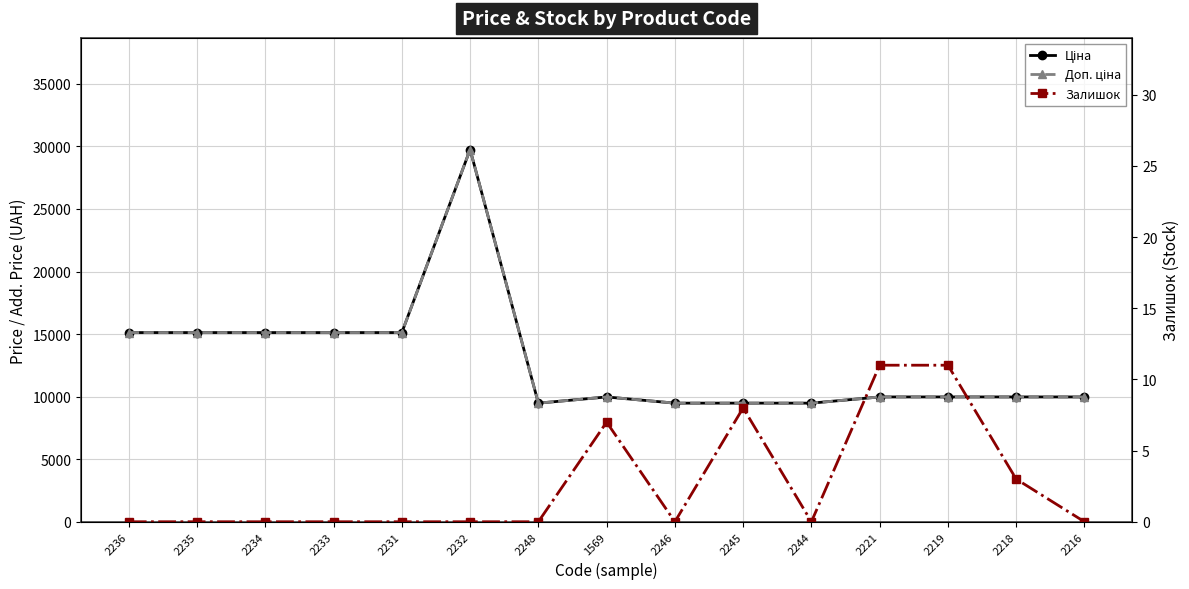

Reading left to right, what are all the values shown in this chart?

Ціна: 2236=15120.0	2235=15120.0	2234=15120.0	2233=15120.0	2231=15120.0	2232=29747.2	2248=9480.1	1569=9975.0	2246=9480.1	2245=9480.1	2244=9480.1	2221=9975.0	2219=9975.0	2218=9975.0	2216=9975.0
Доп. ціна: 2236=15120.0	2235=15120.0	2234=15120.0	2233=15120.0	2231=15120.0	2232=29747.2	2248=9480.1	1569=9975.0	2246=9480.1	2245=9480.1	2244=9480.1	2221=9975.0	2219=9975.0	2218=9975.0	2216=9975.0
Залишок: 2236=0.0	2235=0.0	2234=0.0	2233=0.0	2231=0.0	2232=0.0	2248=0.0	1569=7.0	2246=0.0	2245=8.0	2244=0.0	2221=11.0	2219=11.0	2218=3.0	2216=0.0